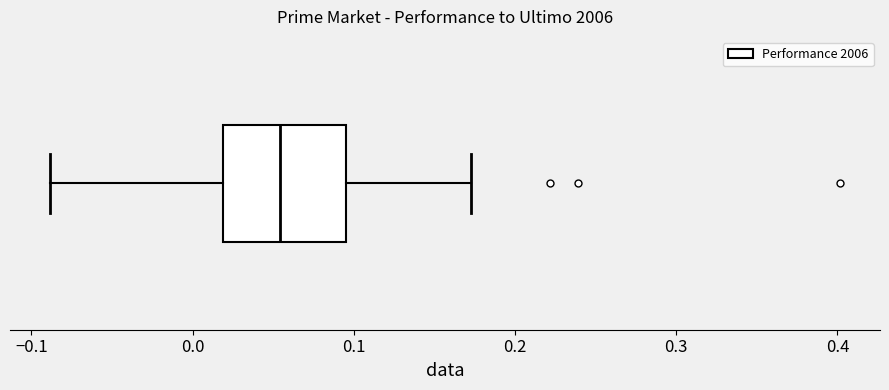

Where does the right whisker of the box end on the x-axis? The values are not printed on the chart, so give them approximately, as read against the axis.

0.17